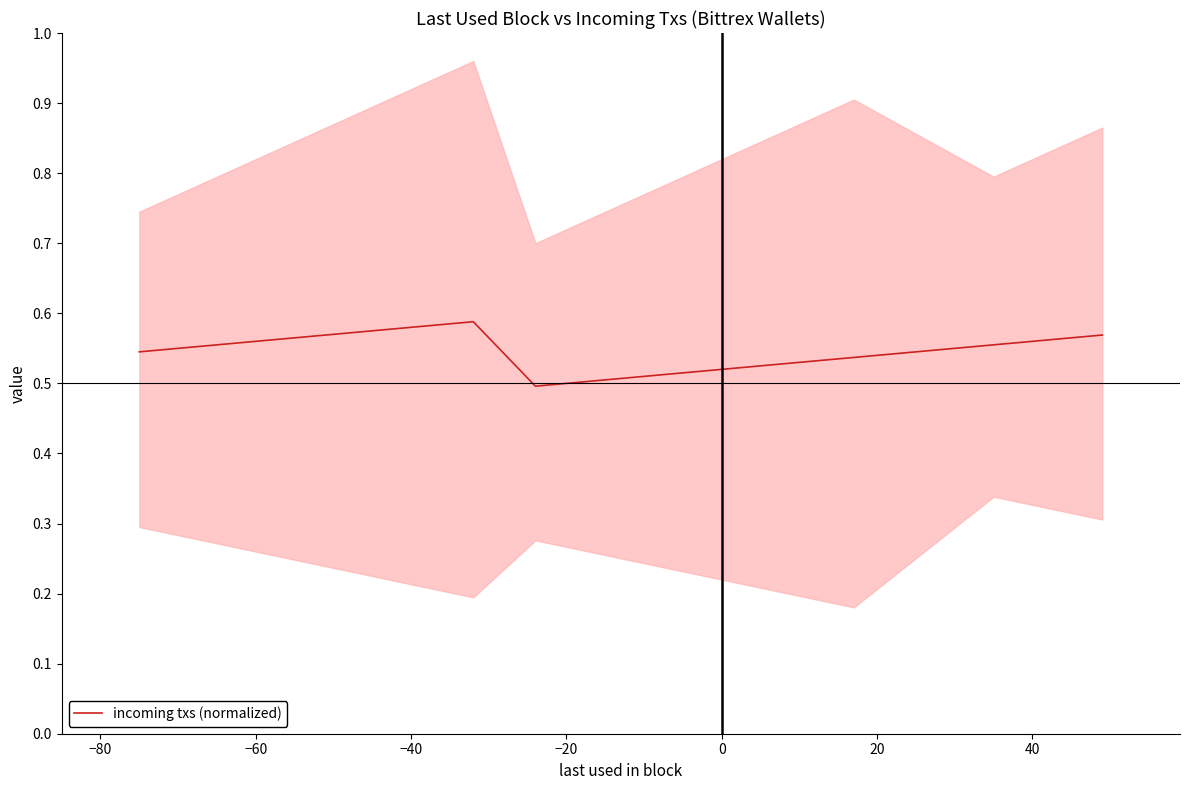

What is the greatest value displayed?

0.6